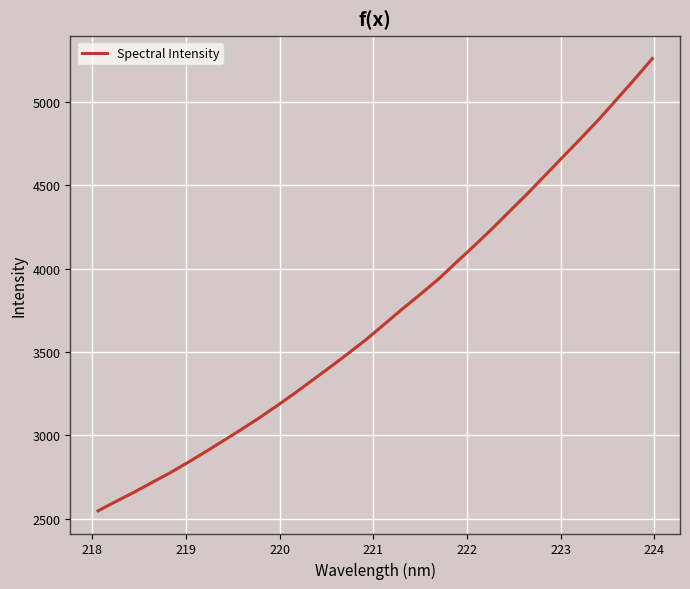

What is the maximum value shown in the chart?

5260.3